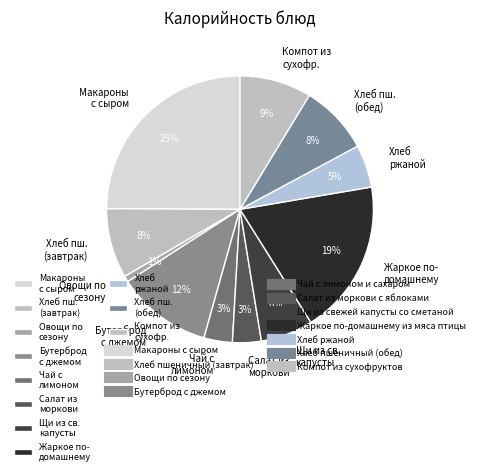

To the nearest percent, what portion does Щи из св. капусты represent?

6%